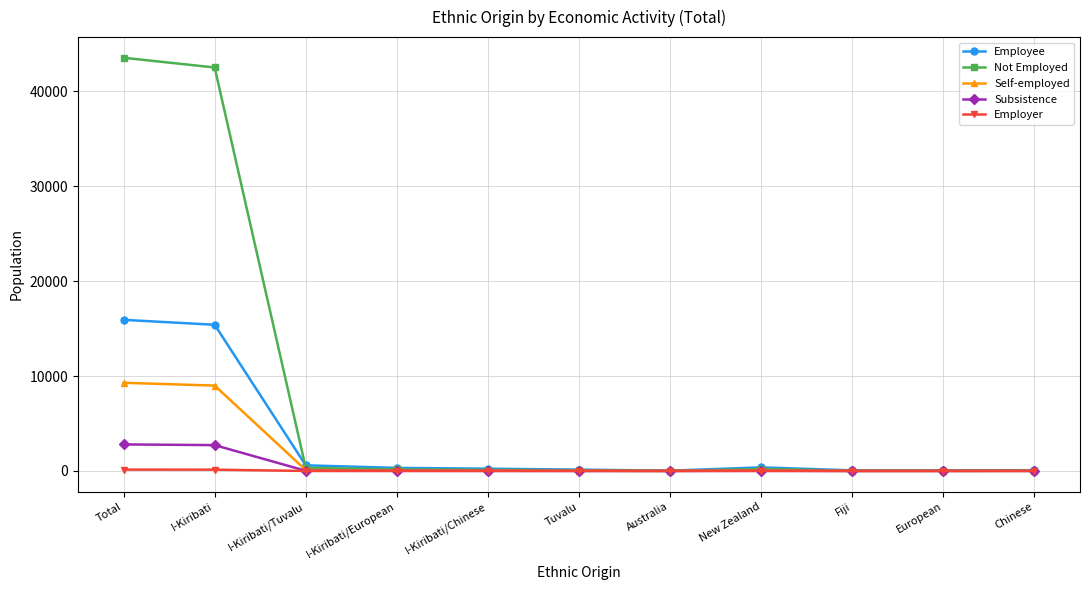

What is the label of the 11th point from the left?

Chinese